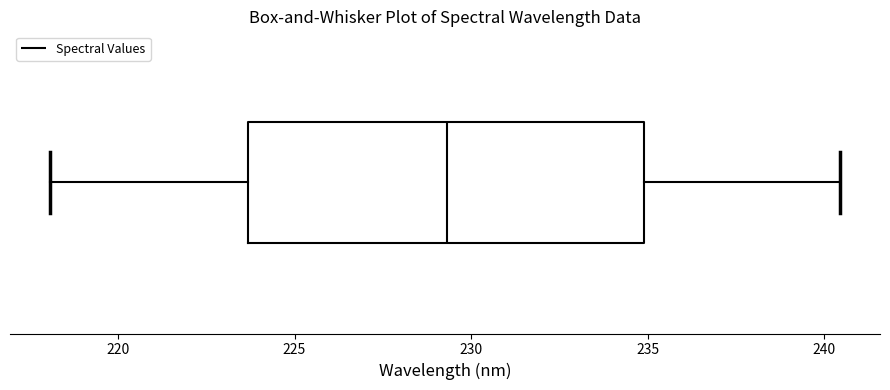

Read this box plot against the x-axis: the position of the median line, the range covered by the box, and the ends of both whiskers. The values are not printed on the chart, so give them approximately, as read against the axis.

median 229.5, box 223.5 to 235.0, whiskers 218.0 to 240.5